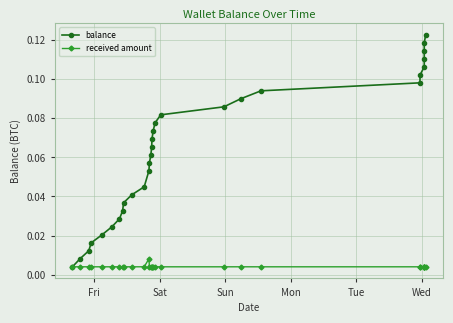

What is the highest value of the balance series?

0.1